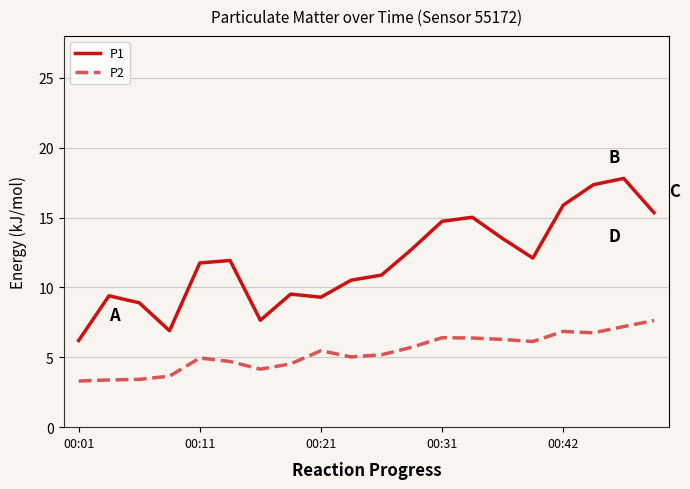

What is the maximum value for P1?

17.8